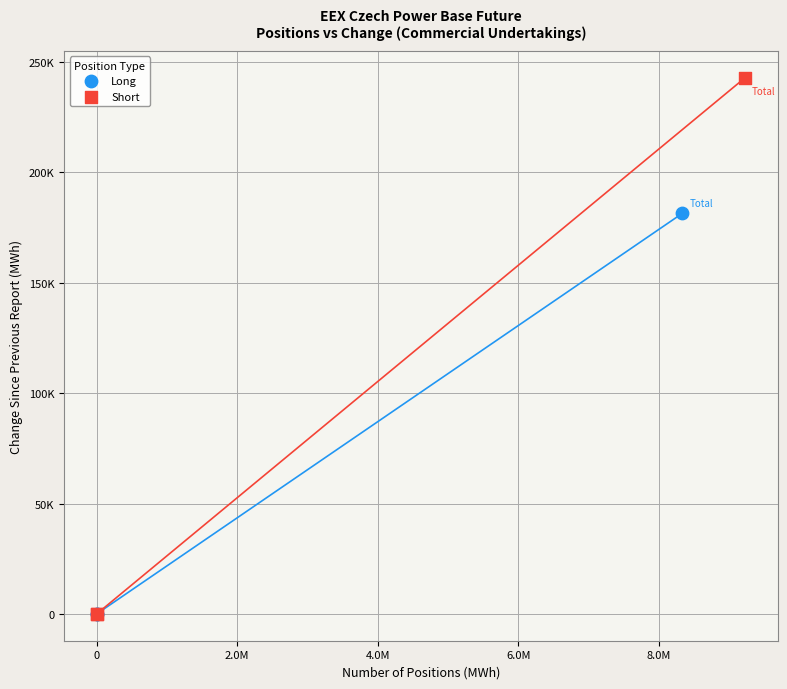

Which series reaches the maximum Y coordinate?

Short